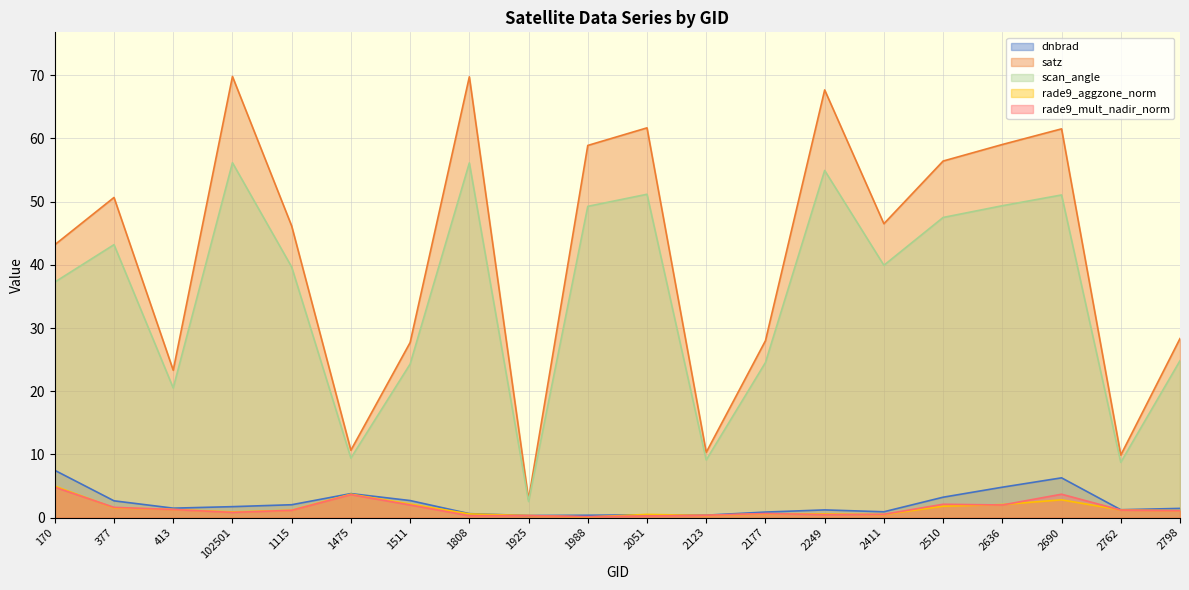

Reading left to right, transcribe all the data shown in this chart.

dnbrad: 7.5	2.7	1.5	1.7	2.0	3.8	2.7	0.6	0.3	0.4	0.4	0.4	0.9	1.2	0.9	3.2	4.8	6.3	1.2	1.5
satz: 43.2	50.7	23.3	69.8	46.1	10.7	27.7	69.8	2.9	58.9	61.7	10.3	28.0	67.7	46.5	56.4	59.0	61.5	9.9	28.3
scan_angle: 37.3	43.2	20.5	56.2	39.7	9.4	24.3	56.1	2.5	49.3	51.2	9.1	24.5	54.9	39.9	47.5	49.4	51.1	8.7	24.8
rade9_aggzone_norm: 5.0	1.5	1.3	0.9	1.2	3.7	2.1	0.6	0.3	0.1	0.5	0.3	0.6	0.6	0.5	1.8	2.1	2.8	1.2	1.1
rade9_mult_nadir_norm: 4.8	1.6	1.3	0.8	1.1	3.6	2.0	0.3	0.3	0.2	0.3	0.4	0.6	0.5	0.5	2.1	2.0	3.7	1.2	1.1